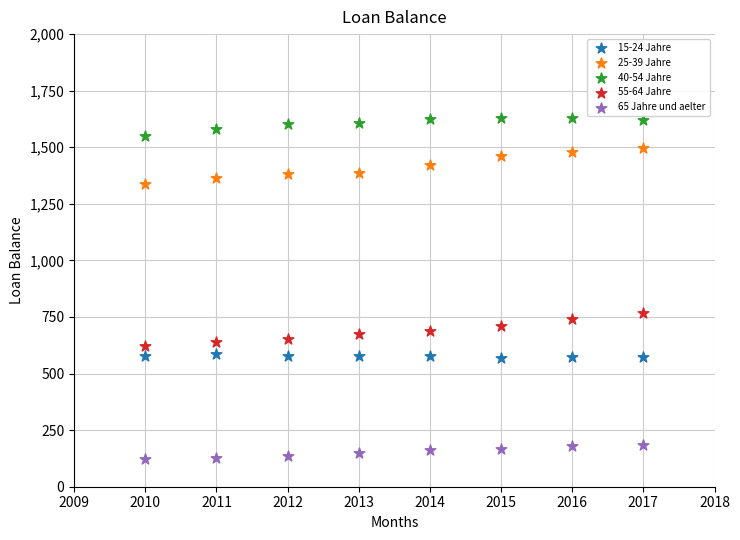

Across all series, what Y value is closest to 875?

767.2